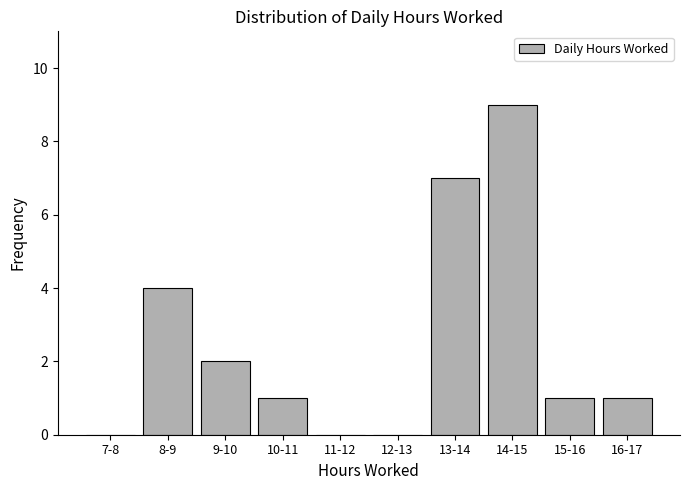

Reading right to left, what are all the values shown in this chart?

16-17=1	15-16=1	14-15=9	13-14=7	12-13=0	11-12=0	10-11=1	9-10=2	8-9=4	7-8=0